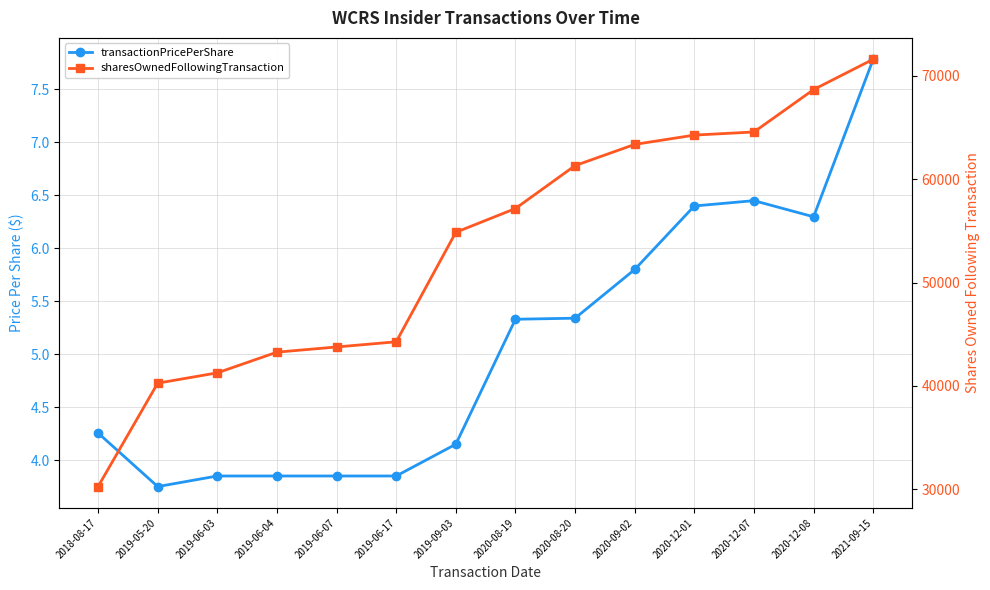

At which label is transactionPricePerShare closest to 5?

2020-08-19